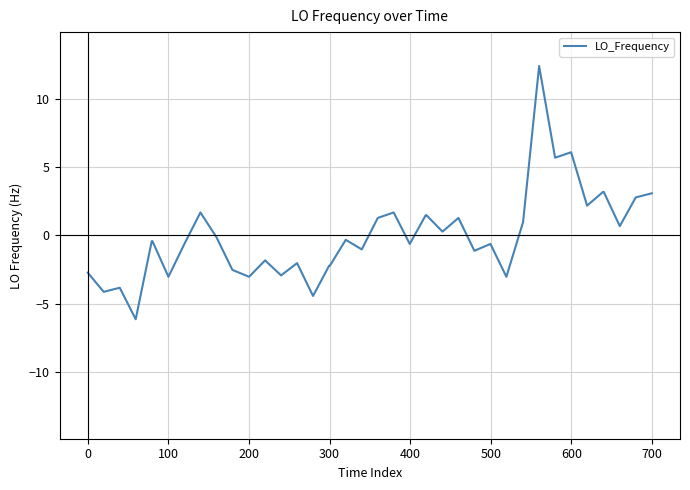

What is the difference between the maximum and minimum values?

18.5